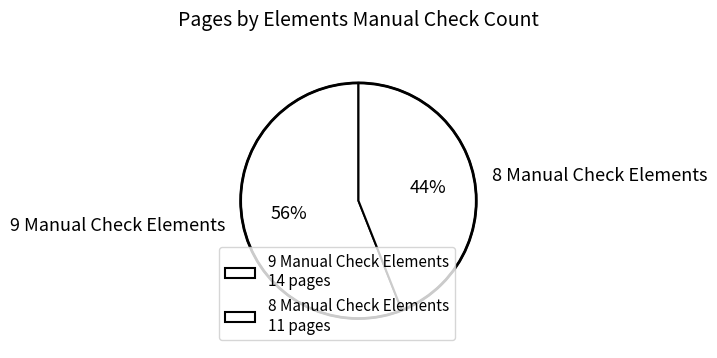

True or false: 8 Manual Check Elements accounts for 44% of the total.

True